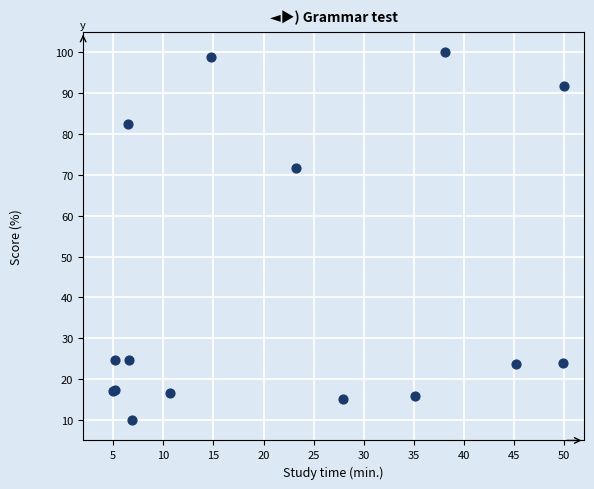

What Y value in the scatter plot is closest to 55?

71.7